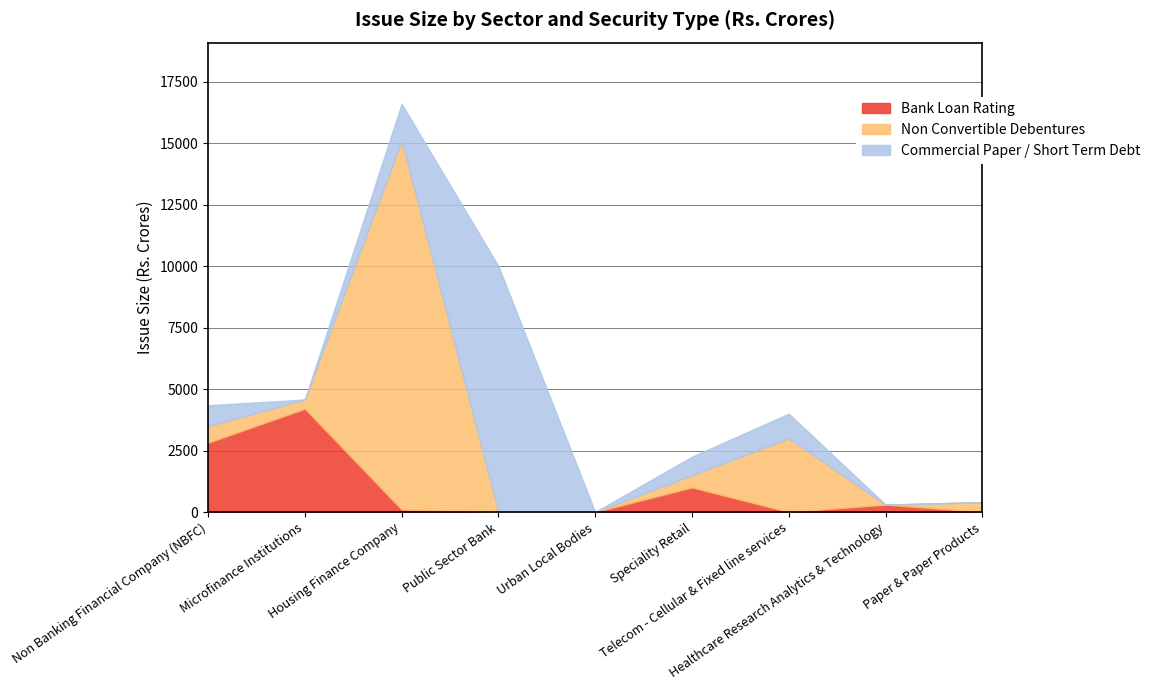

At which category is the sum across all series the highest?

Housing Finance Company